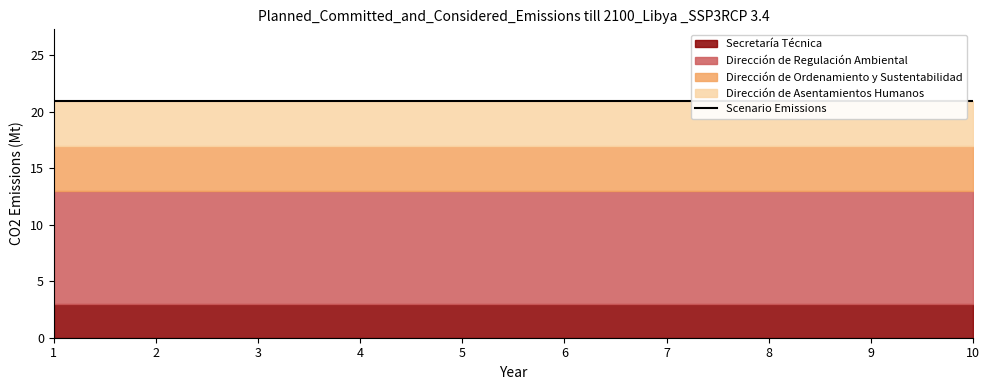

List the series in order of their peak value, highest first.

Dirección de Regulación Ambiental, Dirección de Ordenamiento y Sustentabilidad, Dirección de Asentamientos Humanos, Secretaría Técnica